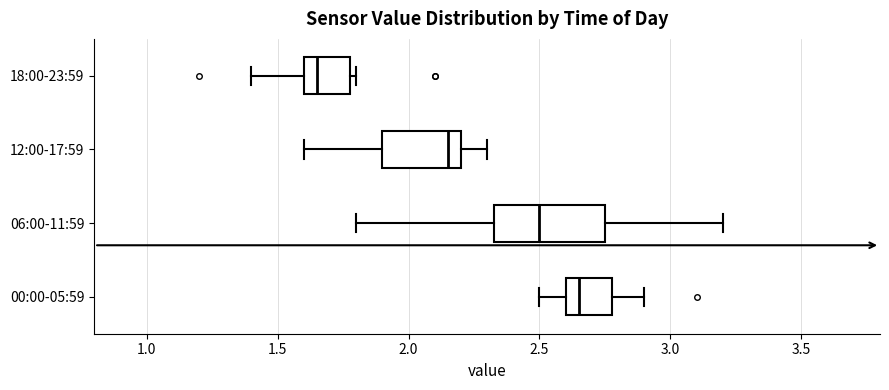

Reading bottom to top, read every box against the x-axis: the position of its median line, the range the box covers, and the ends of its whiskers. The values are not printed on the chart, so give them approximately, as read against the axis.

00:00-05:59: median 2.65, box 2.60 to 2.80, whiskers 2.50 to 2.90
06:00-11:59: median 2.50, box 2.35 to 2.75, whiskers 1.80 to 3.20
12:00-17:59: median 2.15, box 1.90 to 2.20, whiskers 1.60 to 2.30
18:00-23:59: median 1.65, box 1.60 to 1.80, whiskers 1.40 to 1.80 (just right of the box's right edge)